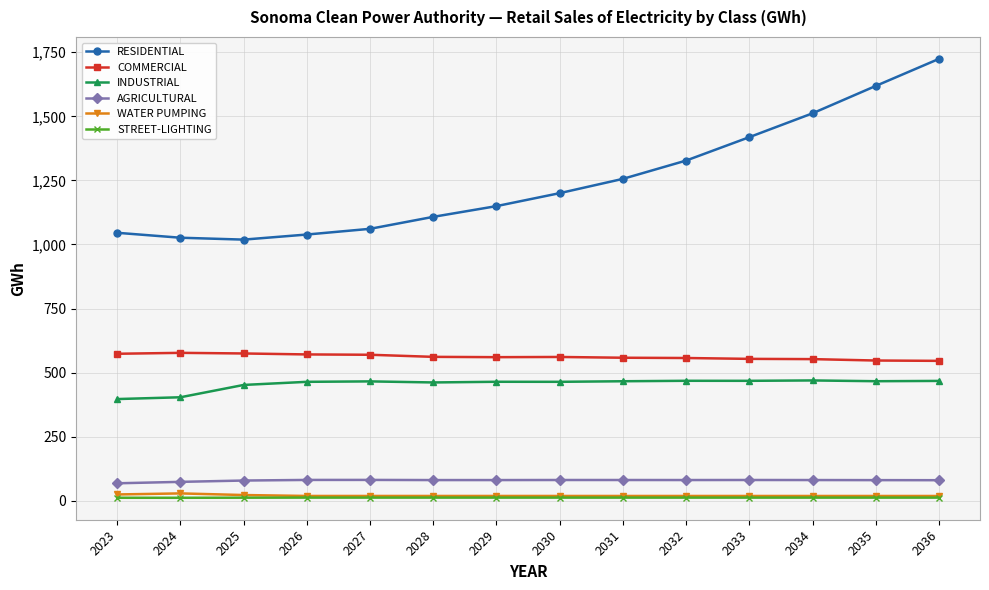

At which category is the sum across all series the highest?

2036